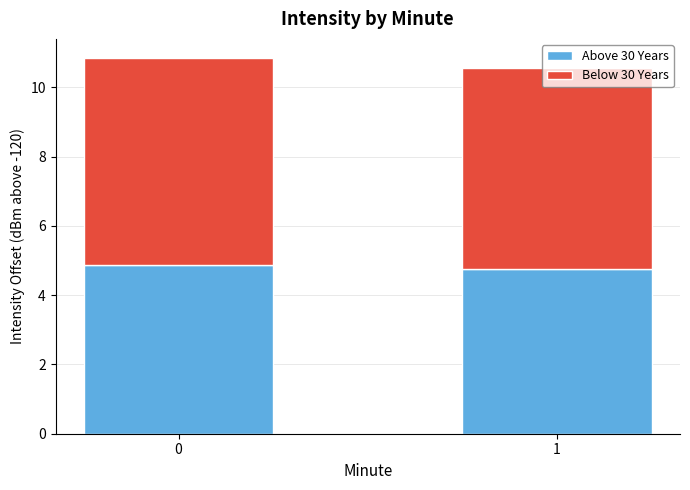

What is the sum of all Below 30 Years values?

9.6